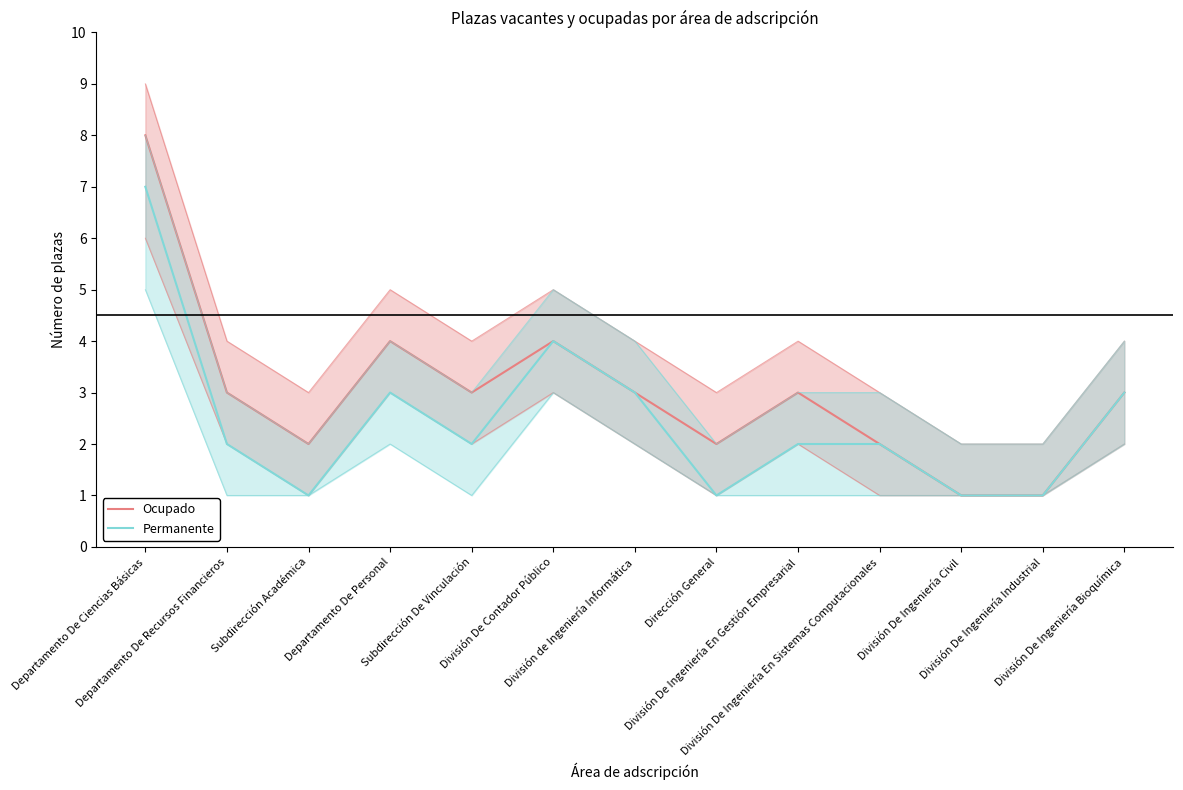

What is the label of the 3rd point from the left?

Subdirección Académica